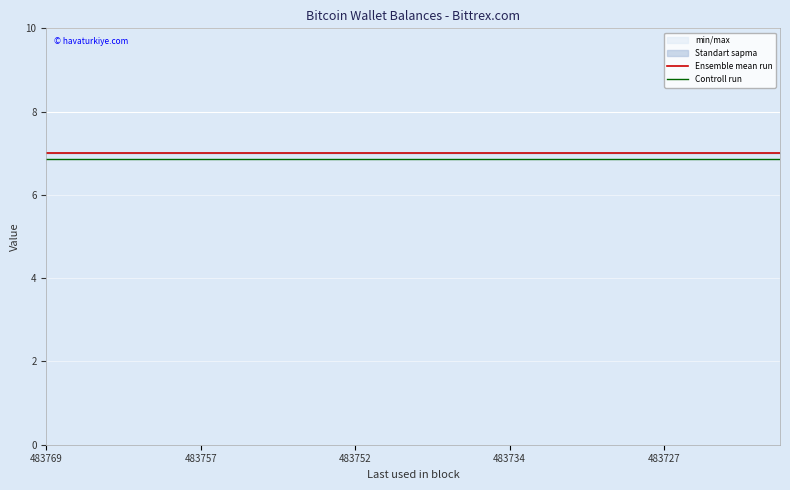

At which category is the sum across all series the highest?

483769